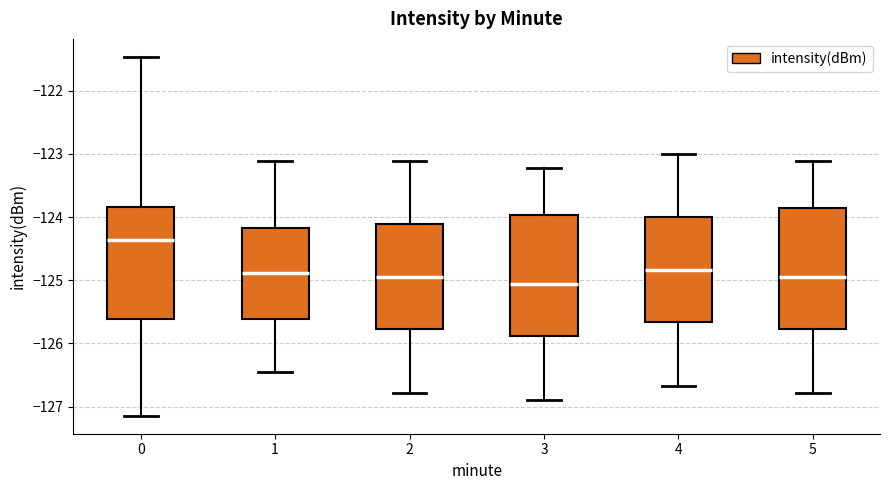

Where does the lower whisker of the box at x = 5 end on the y-axis? The values are not printed on the chart, so give them approximately, as read against the axis.

-126.8